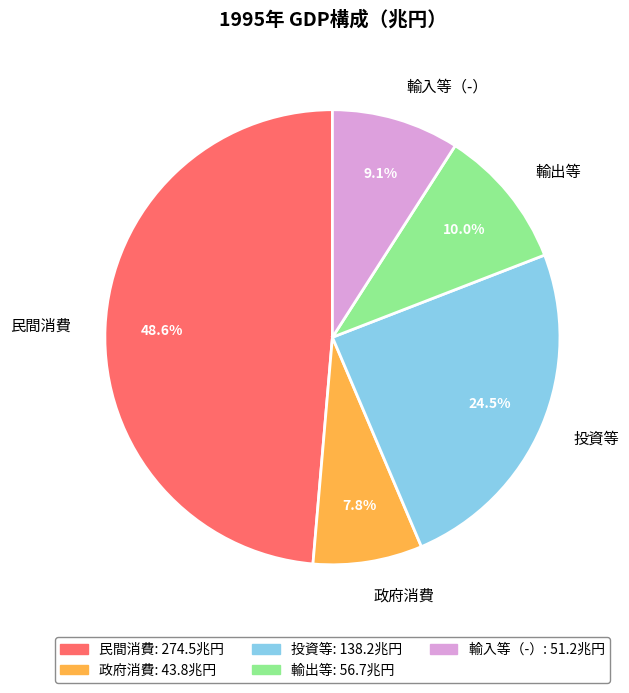

Is it true that 輸出等 is 10% of the pie?

True